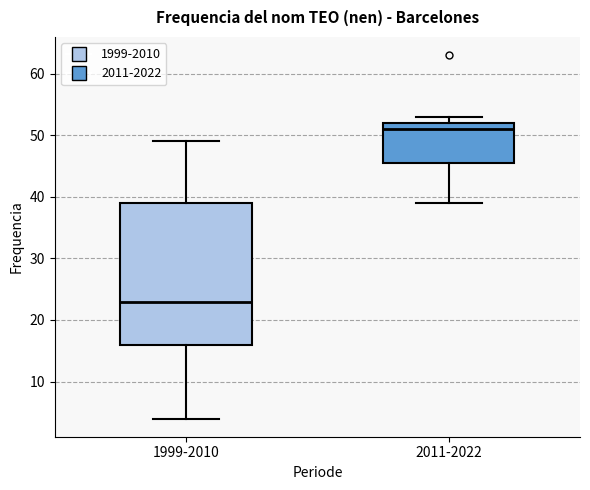

Which box's median line is the highest?

2011-2022